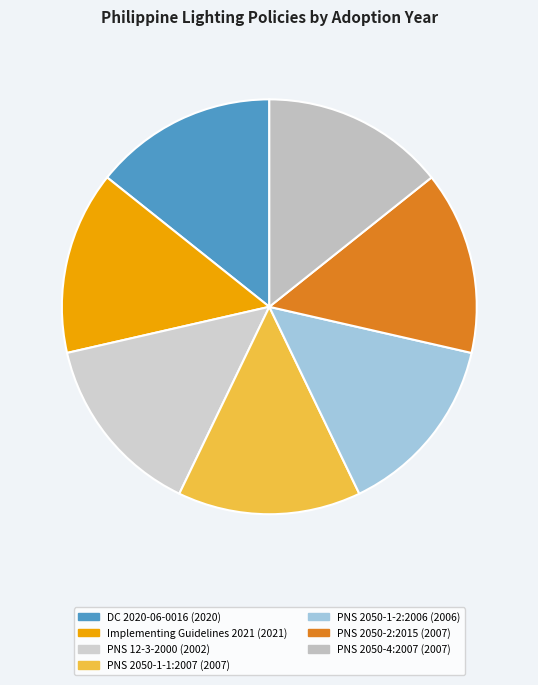

How many slices are in this pie chart?

7